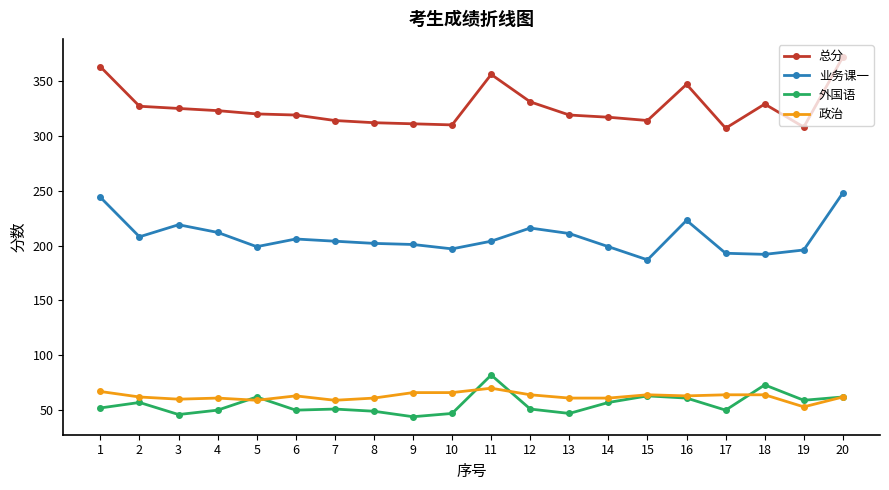

List the series in order of their peak value, lowest first.

政治, 外国语, 业务课一, 总分